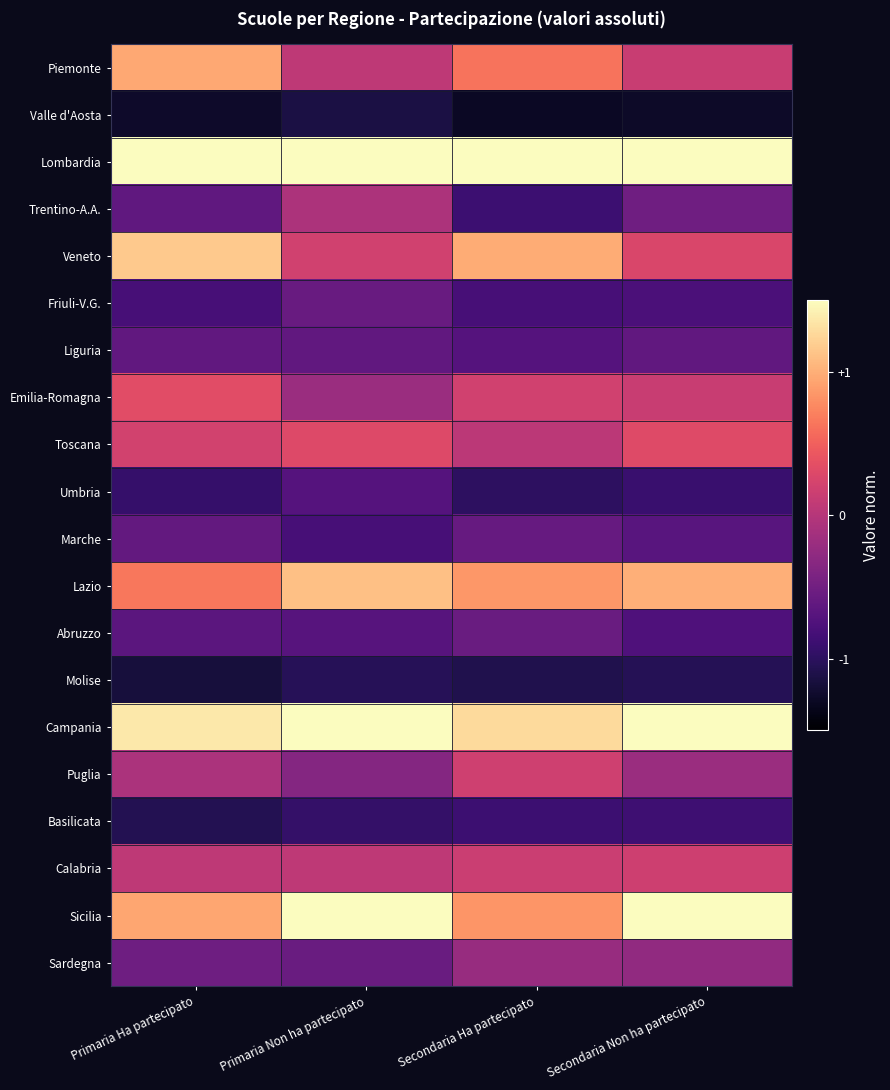

What is the minimum value shown in the chart?

-1.3